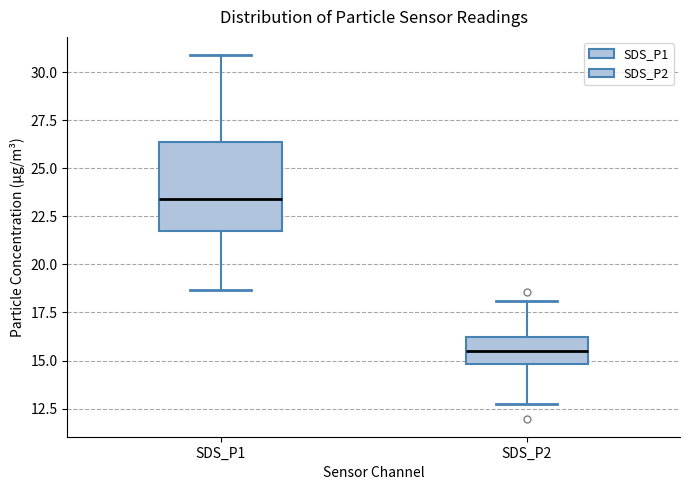

Which box has the highest median line?

SDS_P1